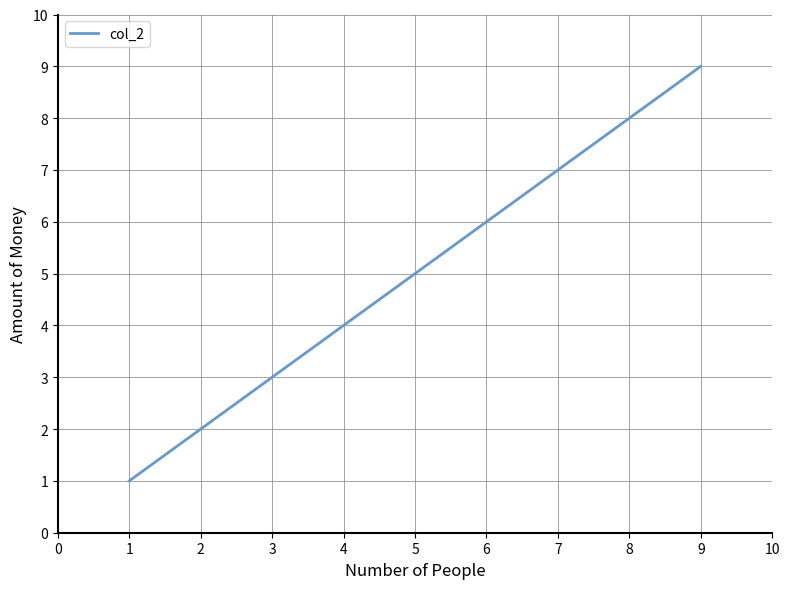

Reading right to left, list all the values displayed in this chart.

9	8	7	6	5	4	3	2	1